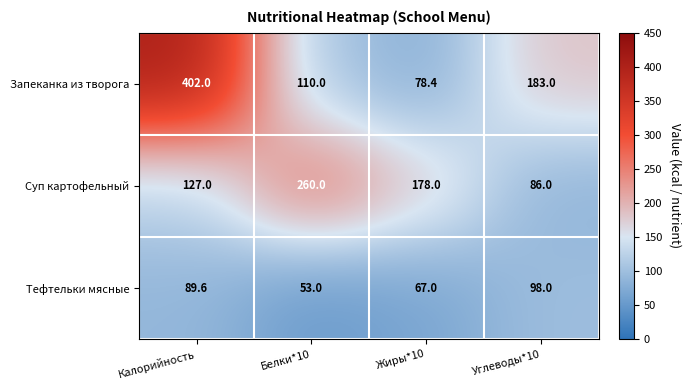

Which label corresponds to the largest value in the chart?

Калорийность